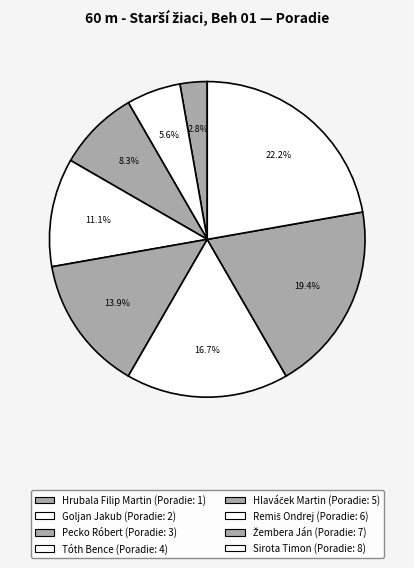

To the nearest percent, what is the combined percentage of Remiš Ondrej and Hlaváček Martin?

31%